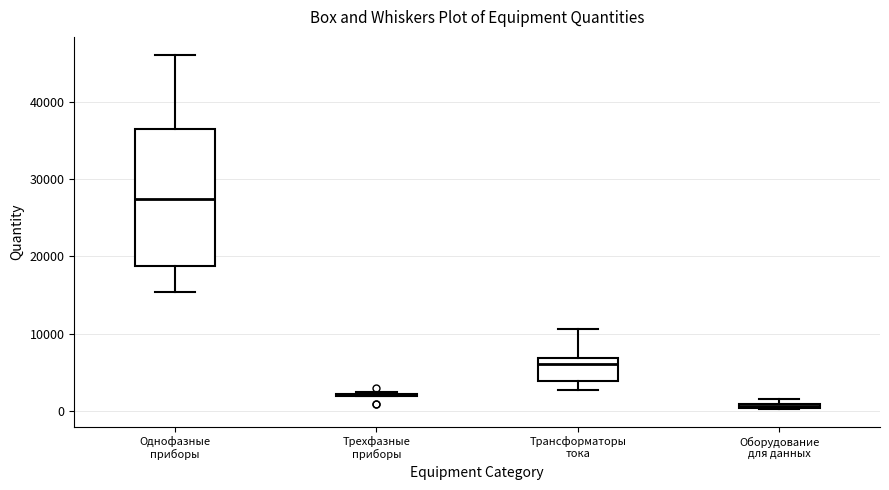

Where does the lower whisker of the box for Трансформаторы тока end on the y-axis? The values are not printed on the chart, so give them approximately, as read against the axis.

3000